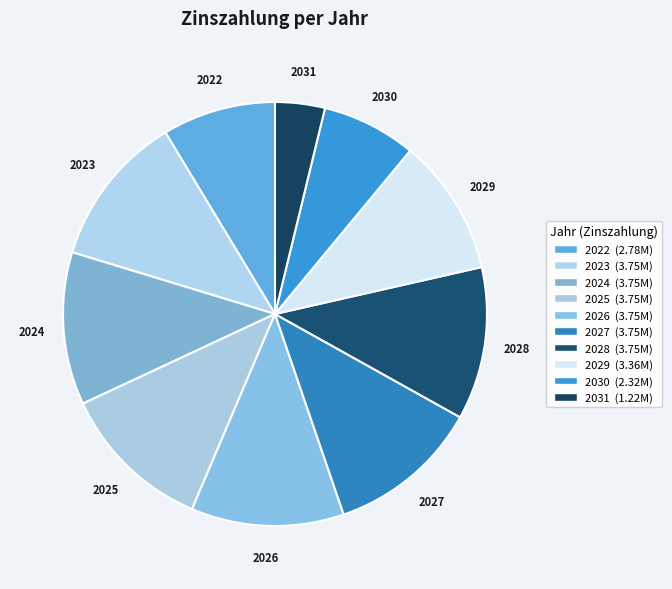

Count the number of slices in the pie.

10